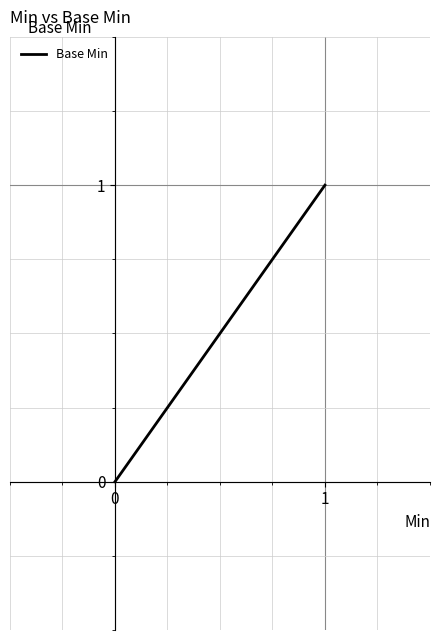

How many lines are shown in the chart?

1